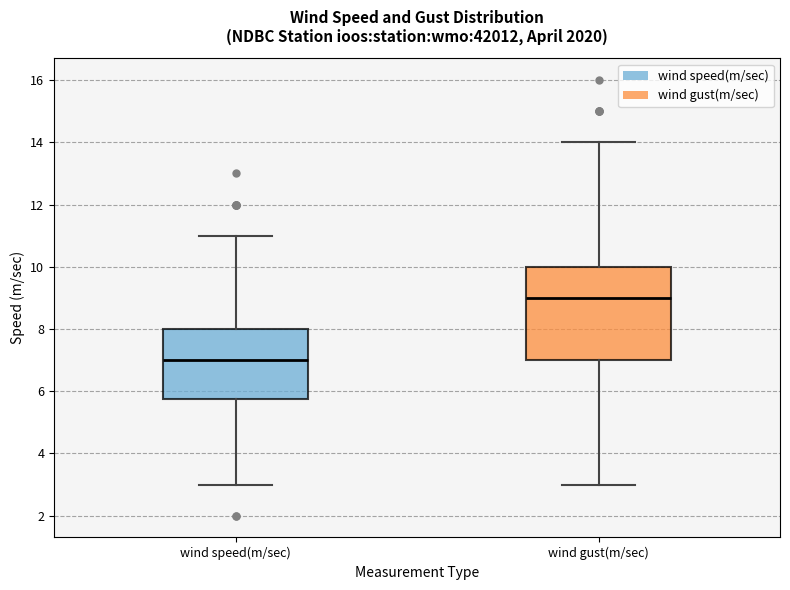

Reading left to right, read every box against the y-axis: the position of its median line, the range the box covers, and the ends of its whiskers. The values are not printed on the chart, so give them approximately, as read against the axis.

wind speed(m/sec): median 7.0, box 5.8 to 8.0, whiskers 3.0 to 11.0
wind gust(m/sec): median 9.0, box 7.0 to 10.0, whiskers 3.0 to 14.0